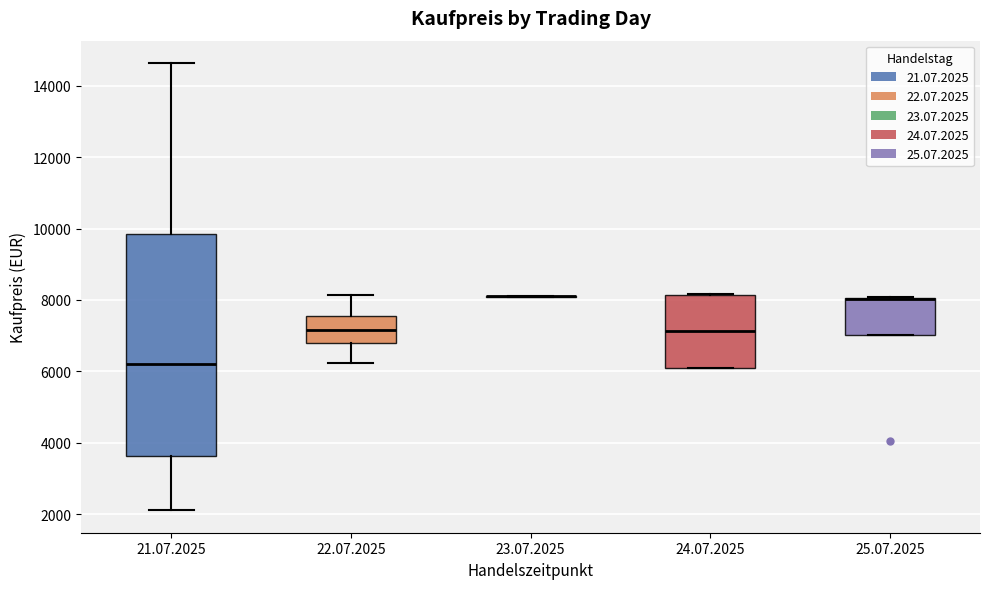

Reading left to right, read every box against the y-axis: the position of its median line, the range the box covers, and the ends of its whiskers. The values are not printed on the chart, so give them approximately, as read against the axis.

21.07.2025: median 6200, box 3600 to 9800, whiskers 2200 to 14600
22.07.2025: median 7200, box 6800 to 7600, whiskers 6200 to 8200
23.07.2025: box collapsed to a line at 8200, whiskers 8000 to 8200
24.07.2025: median 7200, box 6200 to 8200, whiskers 6200 to 8200
25.07.2025: median 8000 (drawn on the box's upper edge), box 7000 to 8000, whiskers 7000 to 8000